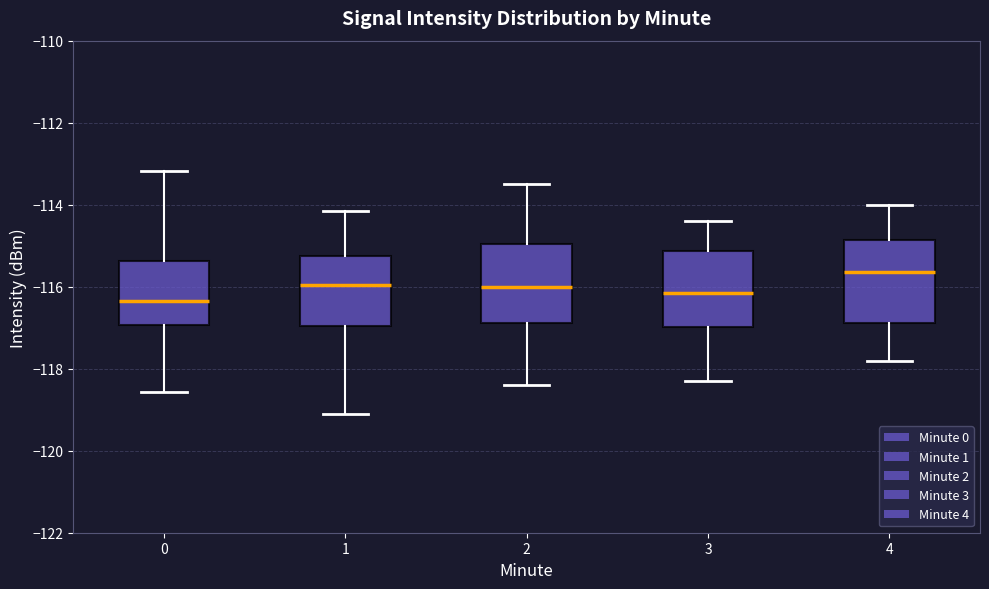

Which box has the lowest median line?

0